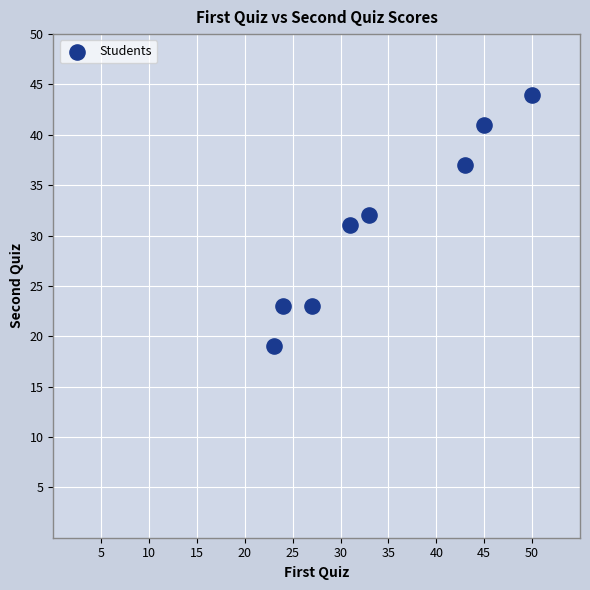

What is the average Y value?

31